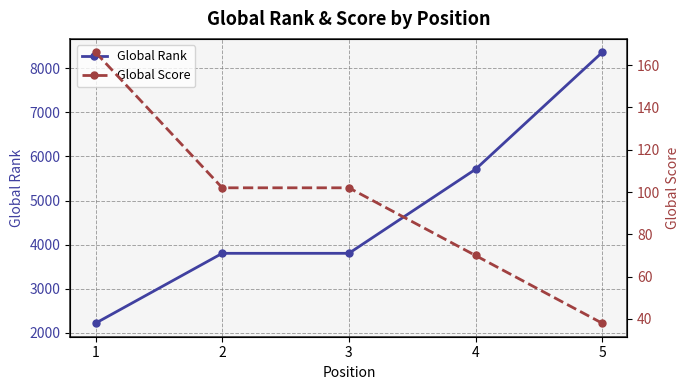

Which series has the widest spread of values?

Global Rank